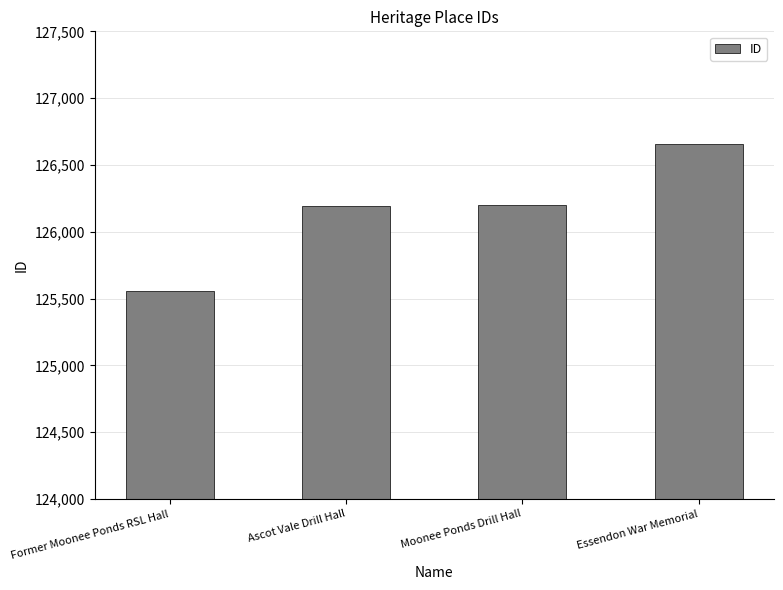

What is the smallest value displayed?

125555